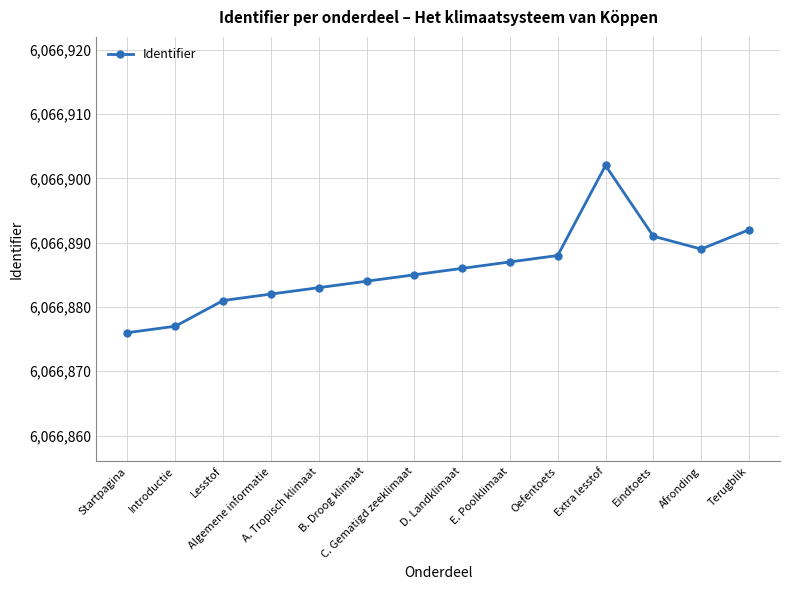

Rank the categories by value from lowest to highest.

Startpagina, Introductie, Lesstof, Algemene informatie, A. Tropisch klimaat, B. Droog klimaat, C. Gematigd zeeklimaat, D. Landklimaat, E. Poolklimaat, Oefentoets, Afronding, Eindtoets, Terugblik, Extra lesstof